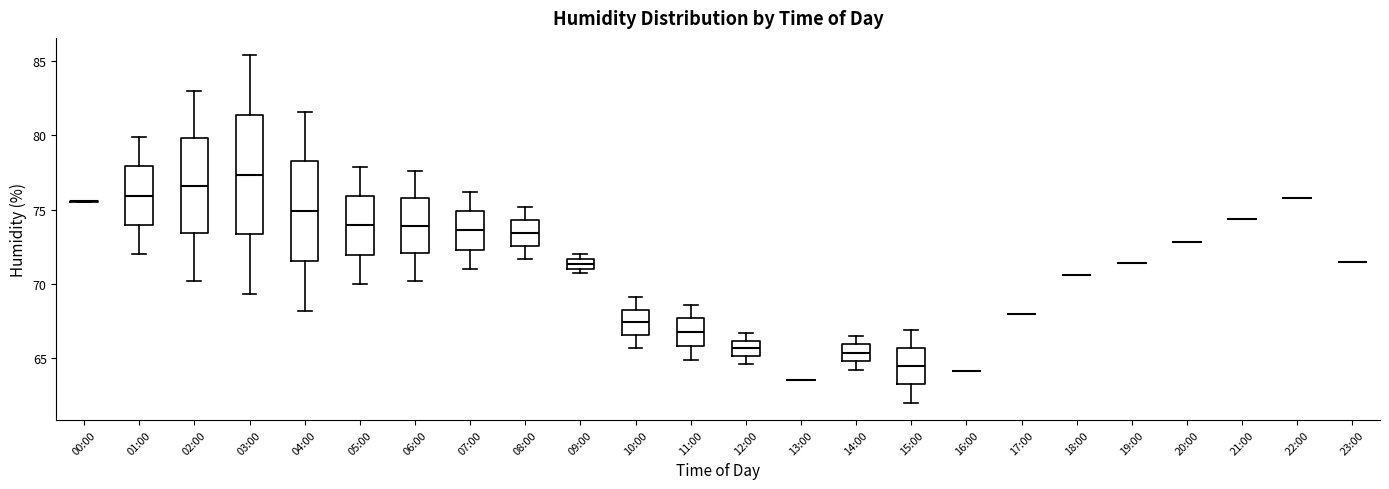

Comparing the boxes themselves (not the whiskers), which one is the tallest?

03:00